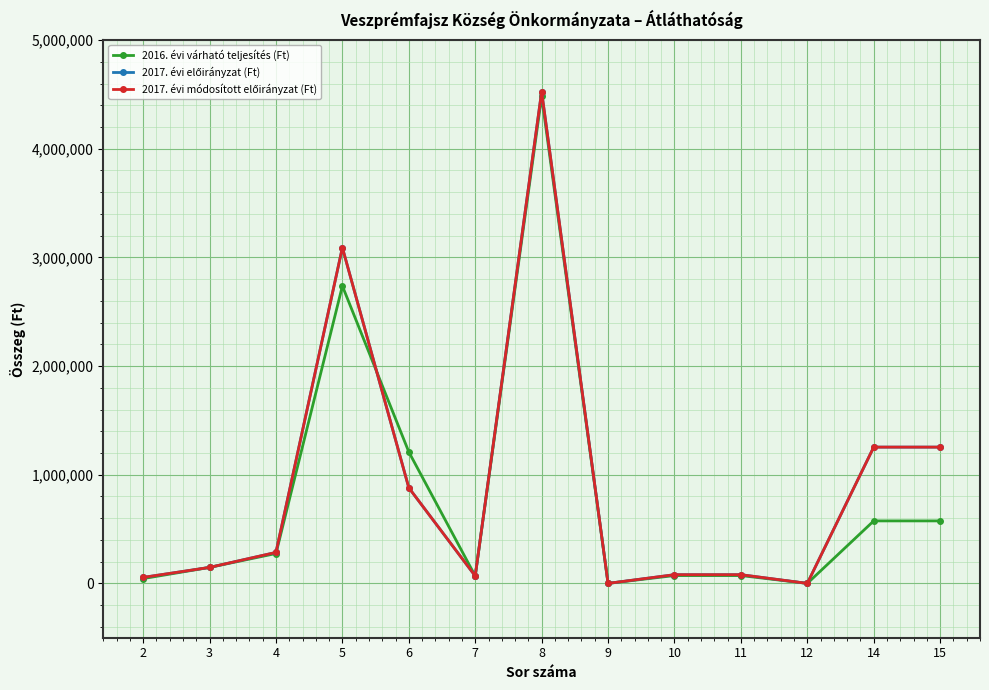

What is the value of the 2016. évi várható teljesítés (Ft) point at the 1st from the left?

44032